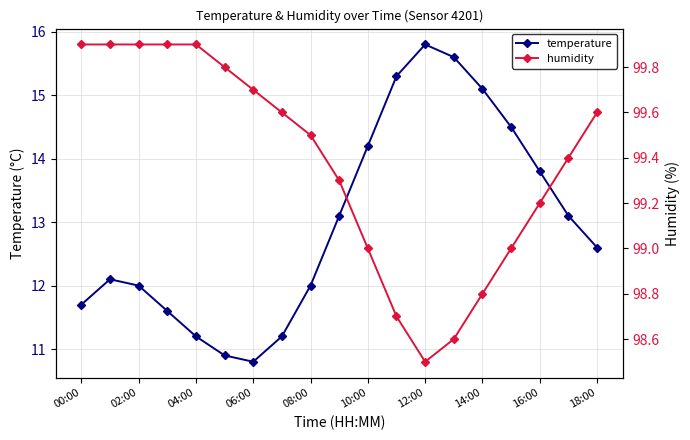

Reading left to right, what are all the values shown in this chart?

temperature: 11.7	12.1	12.0	11.6	11.2	10.9	10.8	11.2	12.0	13.1	14.2	15.3	15.8	15.6	15.1	14.5	13.8	13.1	12.6
humidity: 99.9	99.9	99.9	99.9	99.9	99.8	99.7	99.6	99.5	99.3	99.0	98.7	98.5	98.6	98.8	99.0	99.2	99.4	99.6